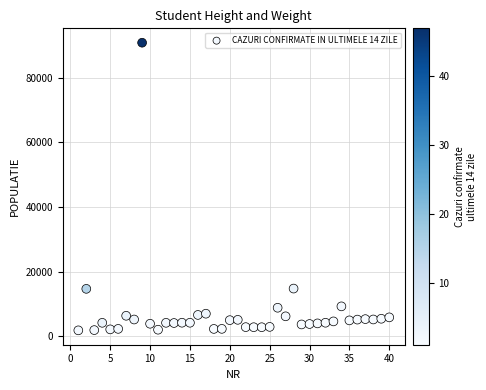

What is the range of X values (max minus min)?

39